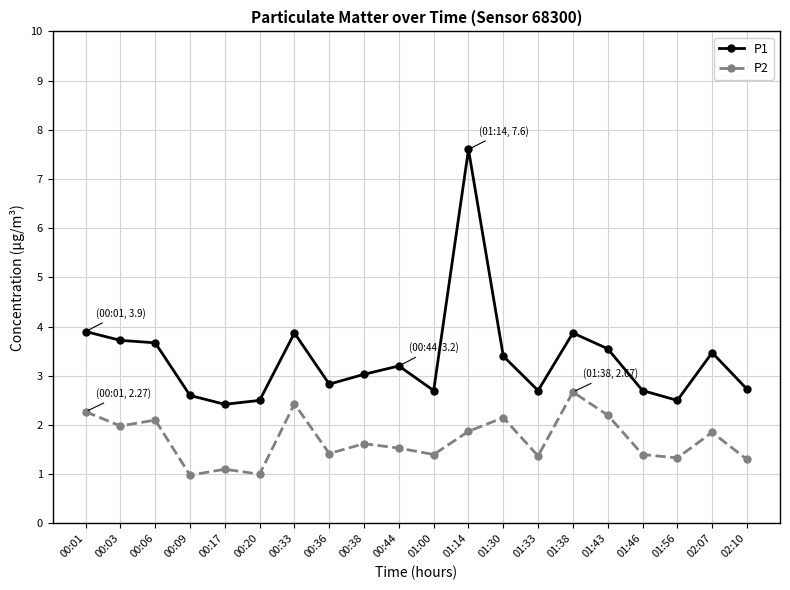

Does the chart have visible grid lines?

Yes